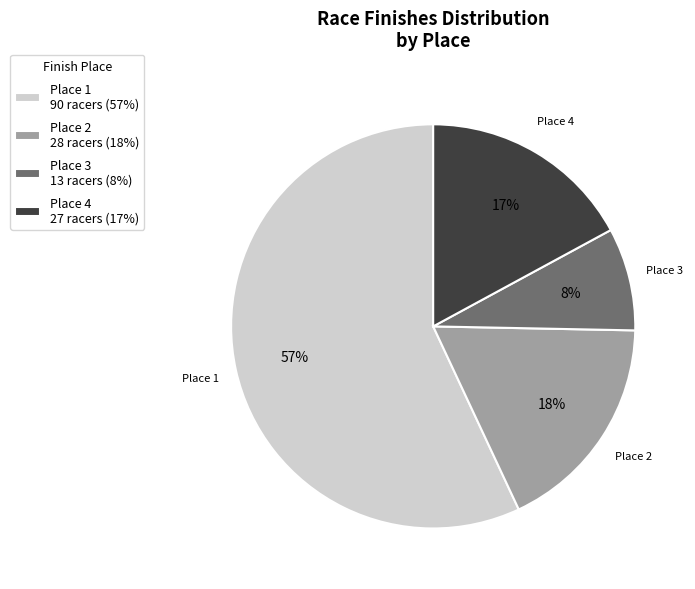

Is it true that Place 4 is 22% of the pie?

False